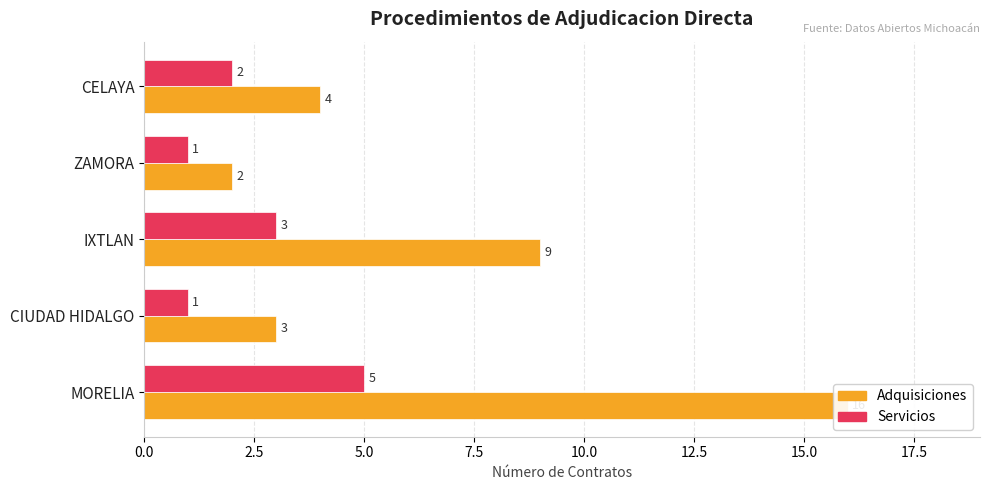

Is it true that Adquisiciones equals 16 at MORELIA?

True